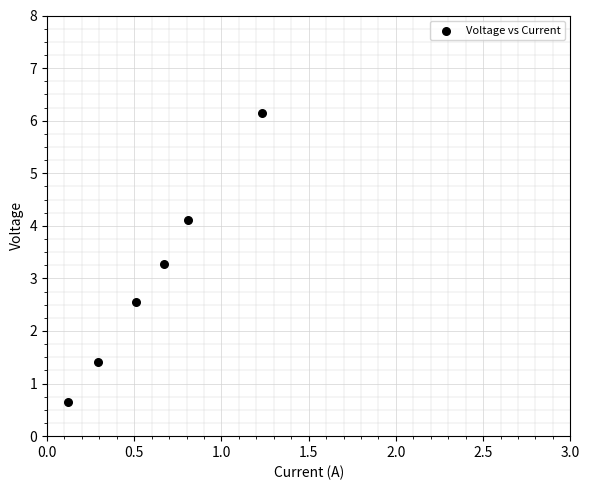

What is the average Y value?

3.0